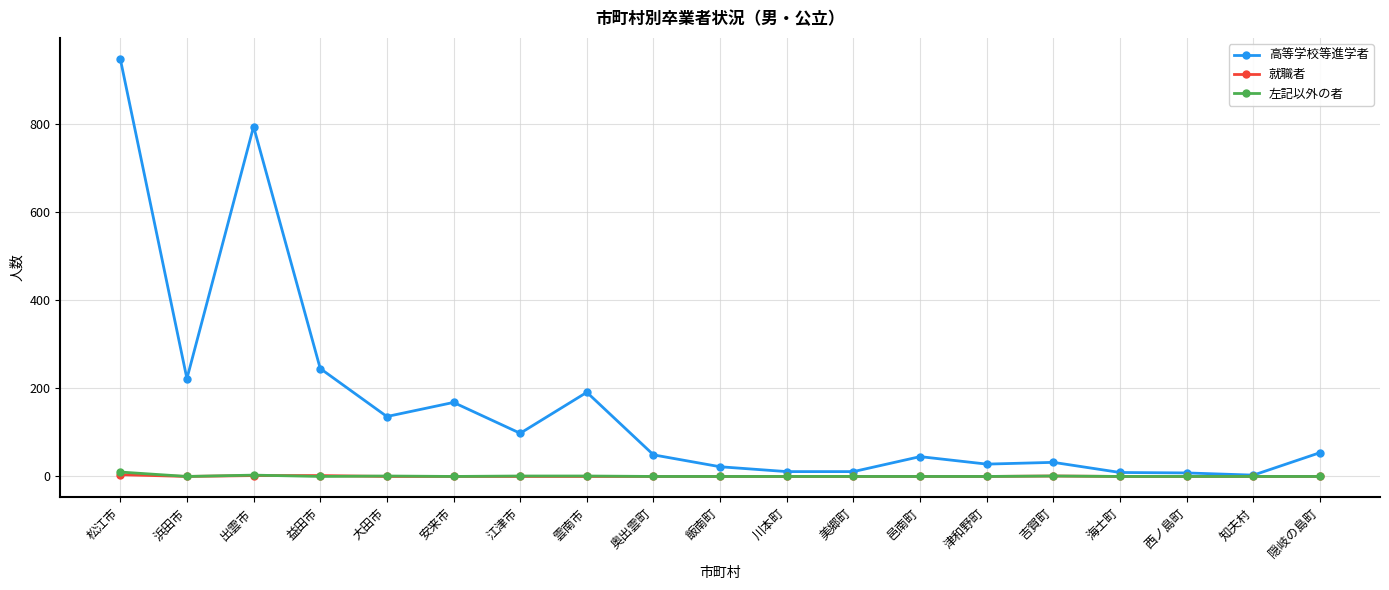

What are all the series names shown in the legend?

高等学校等進学者, 就職者, 左記以外の者